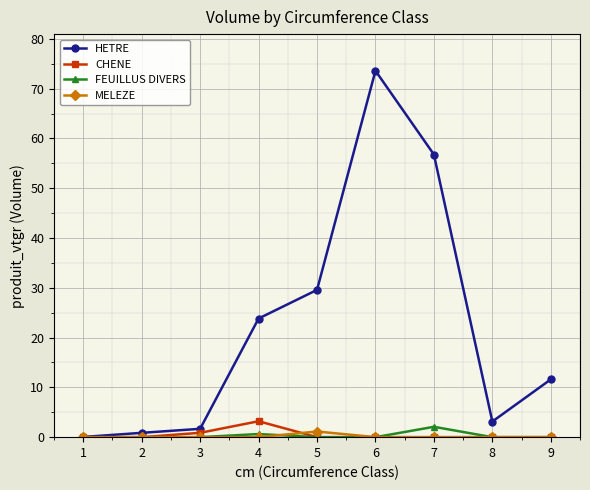

Which category has the highest value across all series?

6